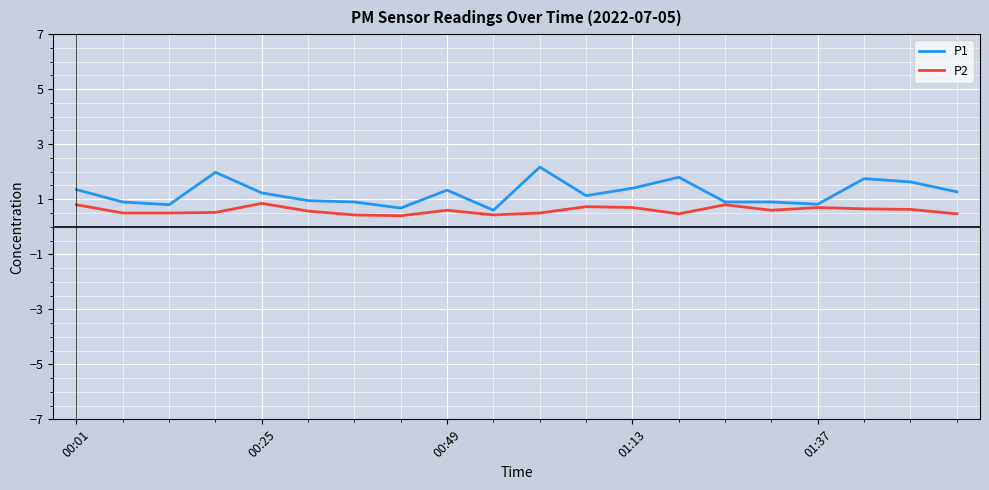

What is the greatest value displayed?

2.2